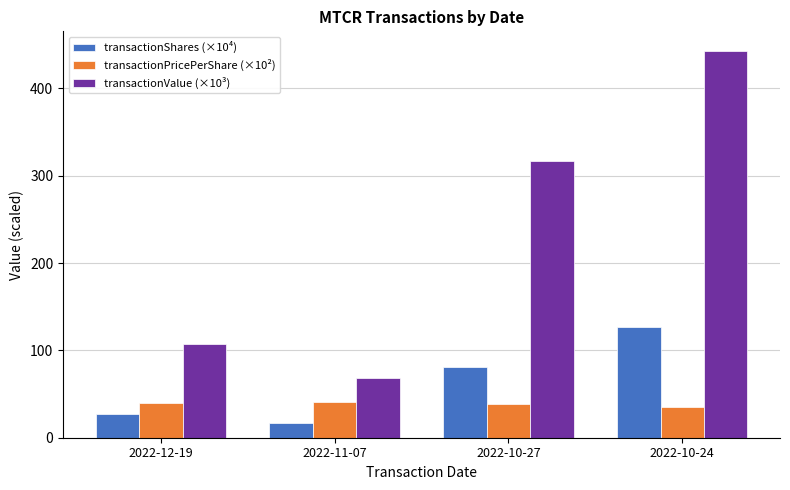

At which label is transactionShares (×10⁴) closest to 71?

2022-10-27